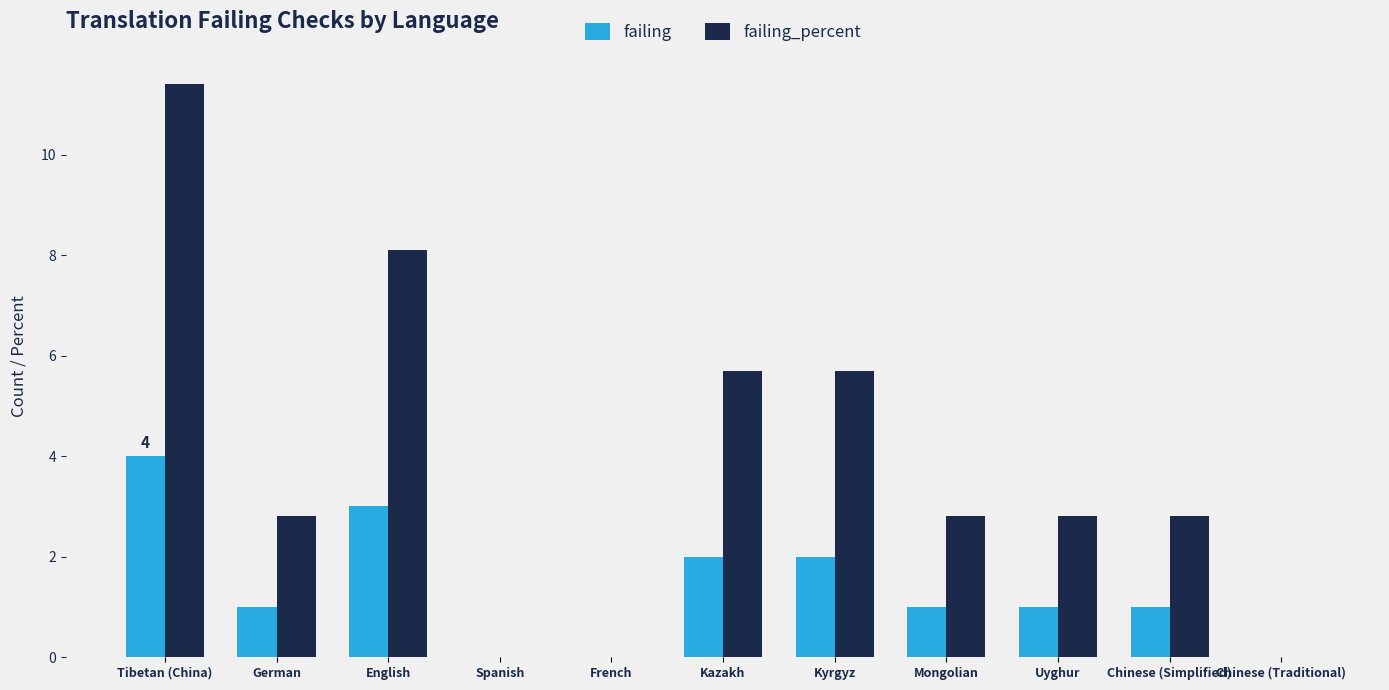

Reading left to right, what are all the values shown in this chart?

failing: Tibetan (China)=4.0	German=1.0	English=3.0	Spanish=0.0	French=0.0	Kazakh=2.0	Kyrgyz=2.0	Mongolian=1.0	Uyghur=1.0	Chinese (Simplified)=1.0	Chinese (Traditional)=0.0
failing_percent: Tibetan (China)=11.4	German=2.8	English=8.1	Spanish=0.0	French=0.0	Kazakh=5.7	Kyrgyz=5.7	Mongolian=2.8	Uyghur=2.8	Chinese (Simplified)=2.8	Chinese (Traditional)=0.0